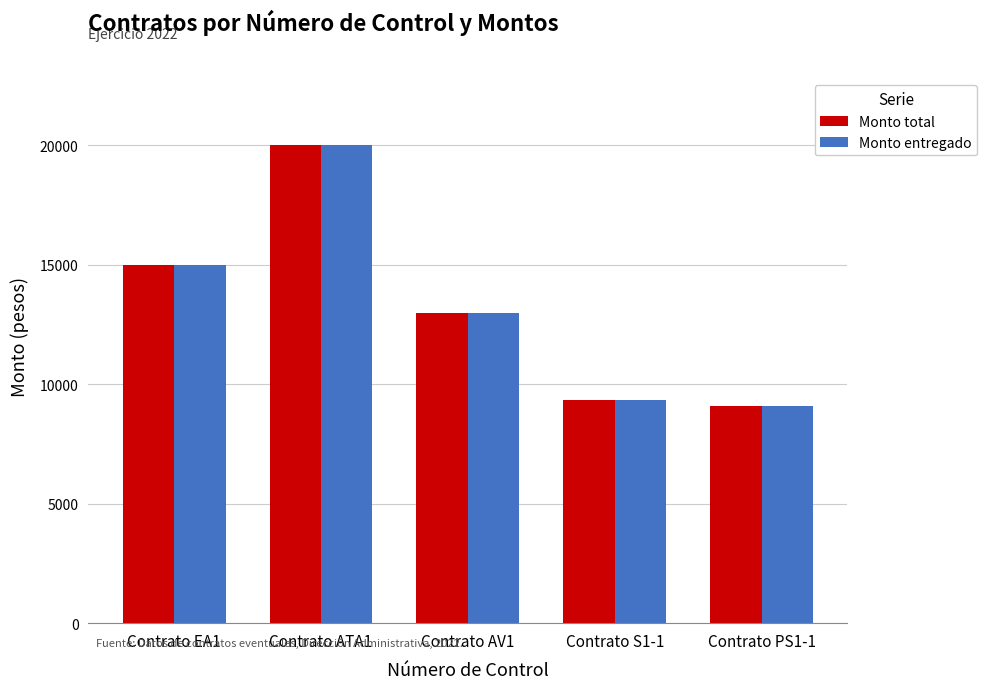

What is the sum of all Monto entregado values?

66419.0